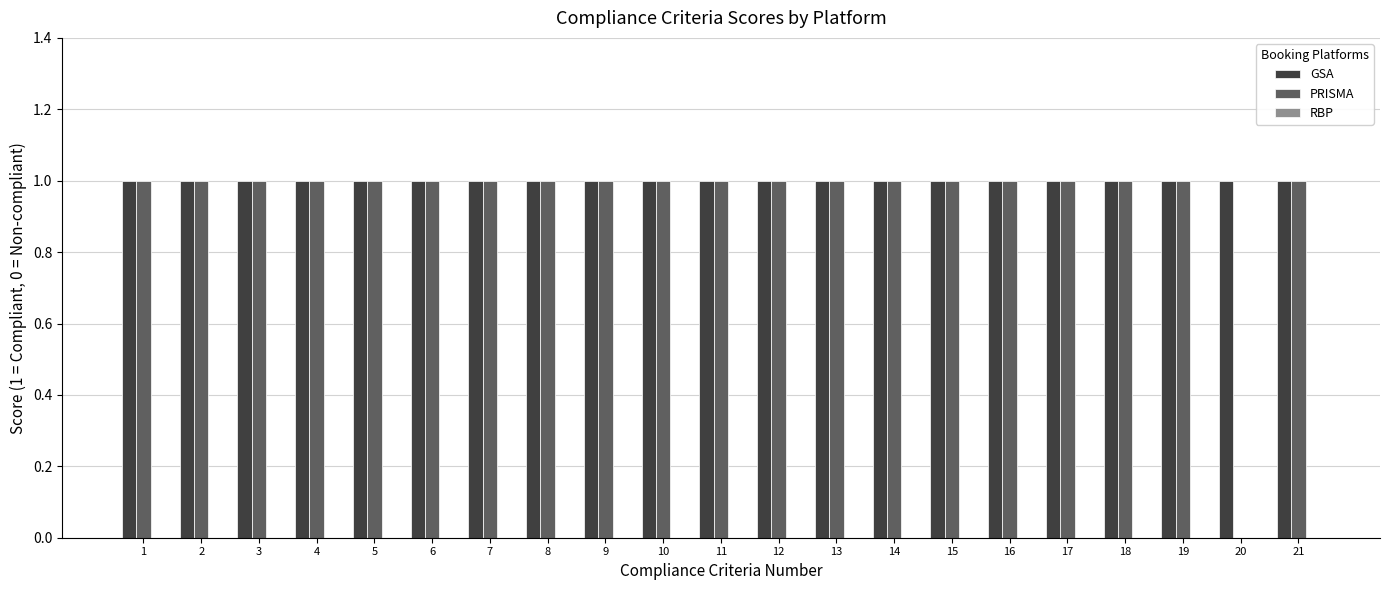

Are the bars grouped side by side (vs. stacked)?

Yes